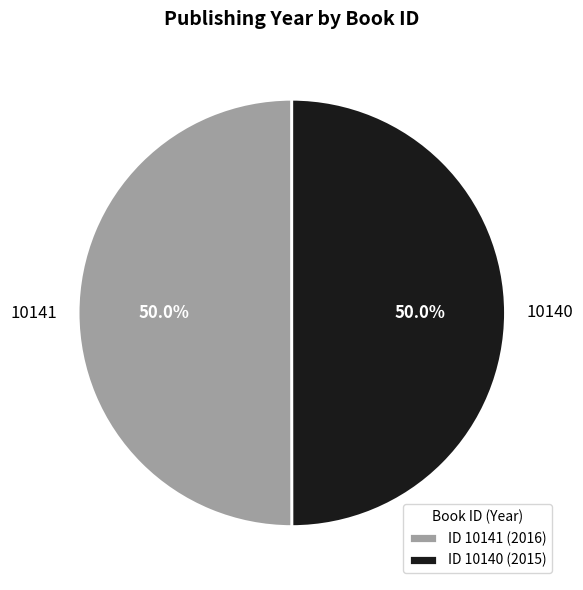

What is the ratio of the value at 10141 to the value at 10140?

1.0